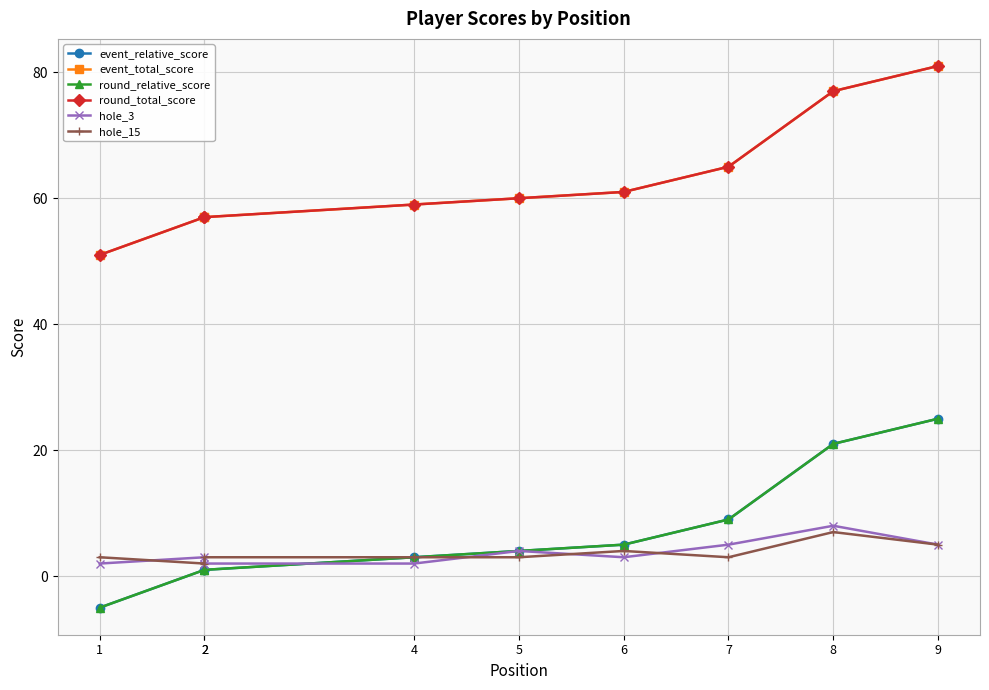

Rank the series by their maximum value, from lowest to highest.

hole_15, hole_3, event_relative_score, round_relative_score, event_total_score, round_total_score